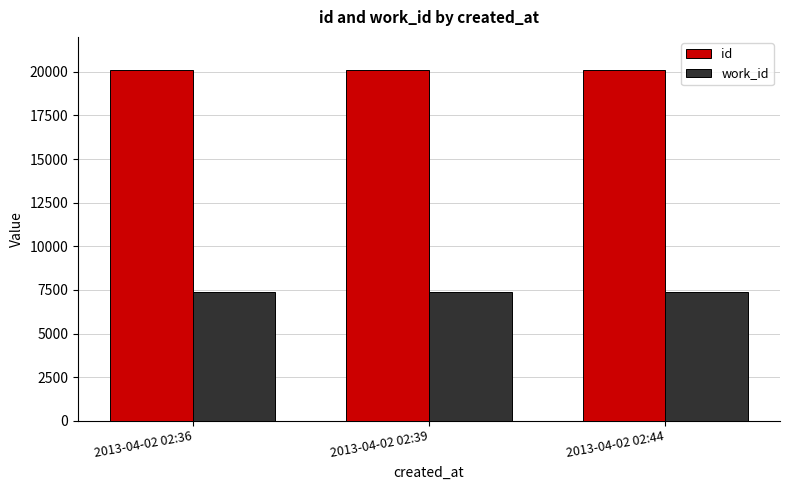

What is the highest value of the id series?

20089